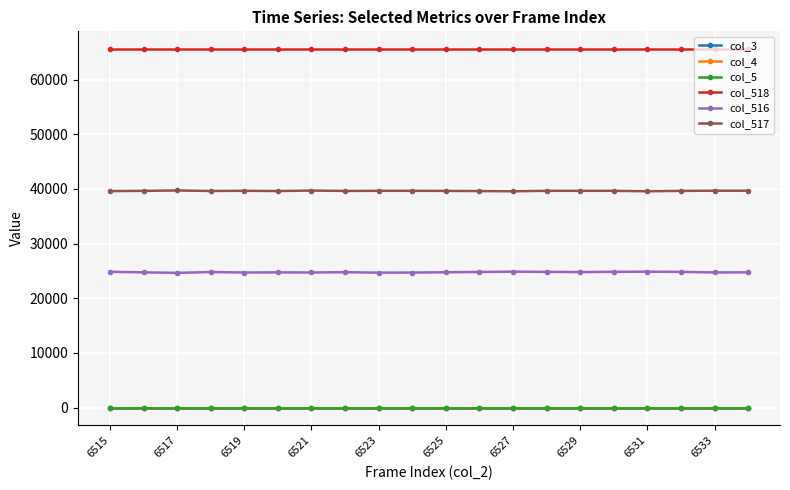

Does the chart have visible grid lines?

Yes